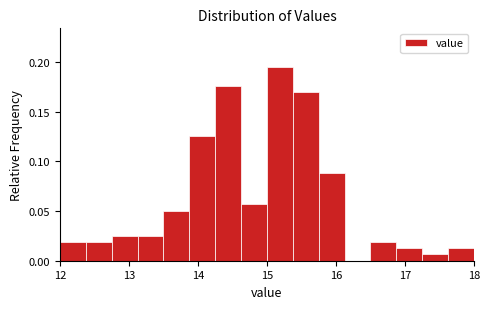

Around what value on the x-axis is the tallest bar? Give the approximate position of its centre, as read against the axis.

15.2